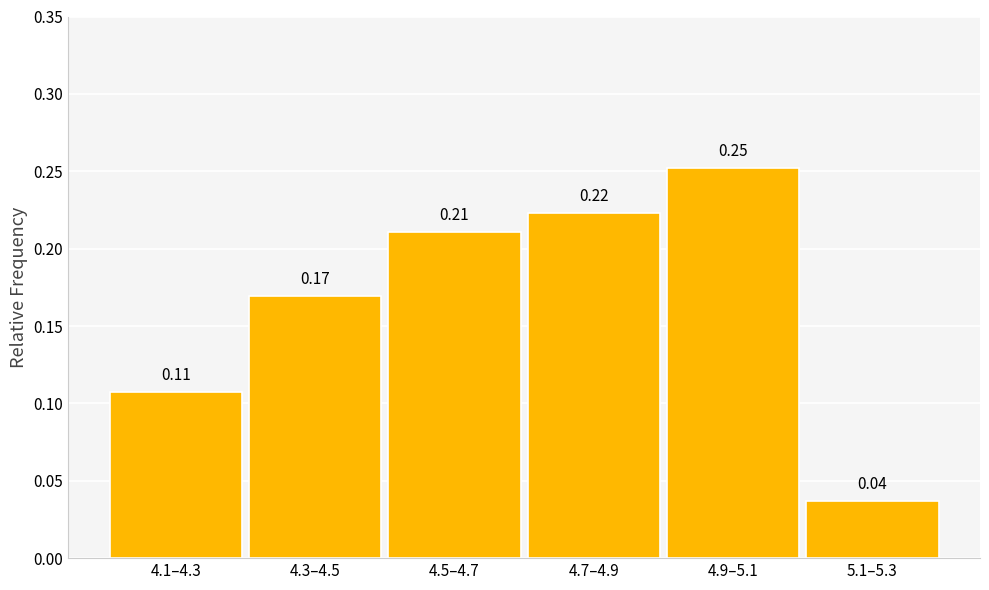

List the labels in order of value, smallest first.

5.1–5.3, 4.1–4.3, 4.3–4.5, 4.5–4.7, 4.7–4.9, 4.9–5.1